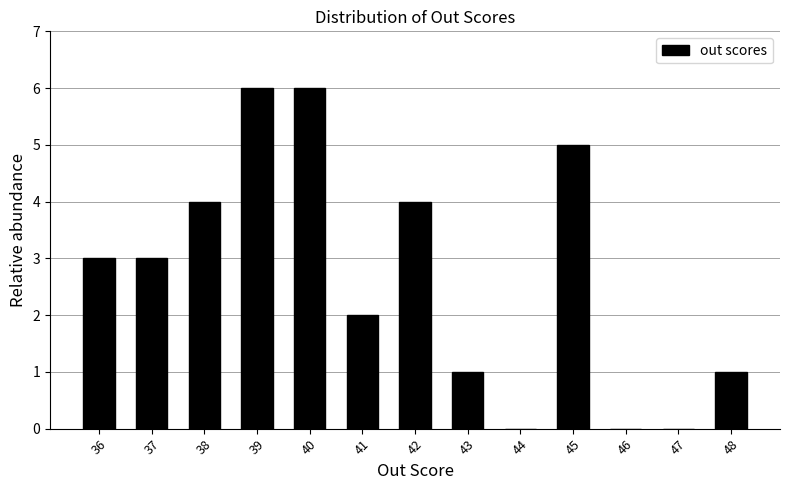

Reading left to right, what are all the values shown in this chart?

36=3	37=3	38=4	39=6	40=6	41=2	42=4	43=1	44=0	45=5	46=0	47=0	48=1